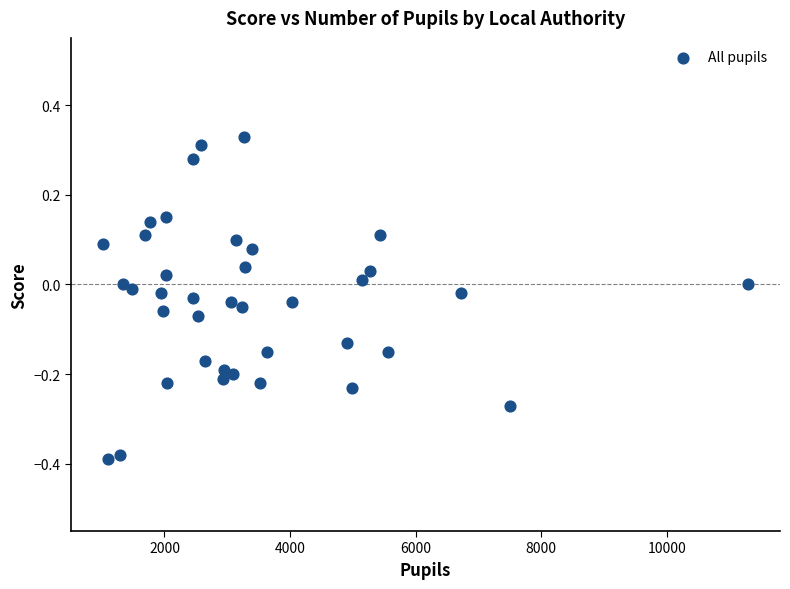

What is the range of X values (max minus min)?

10263.0